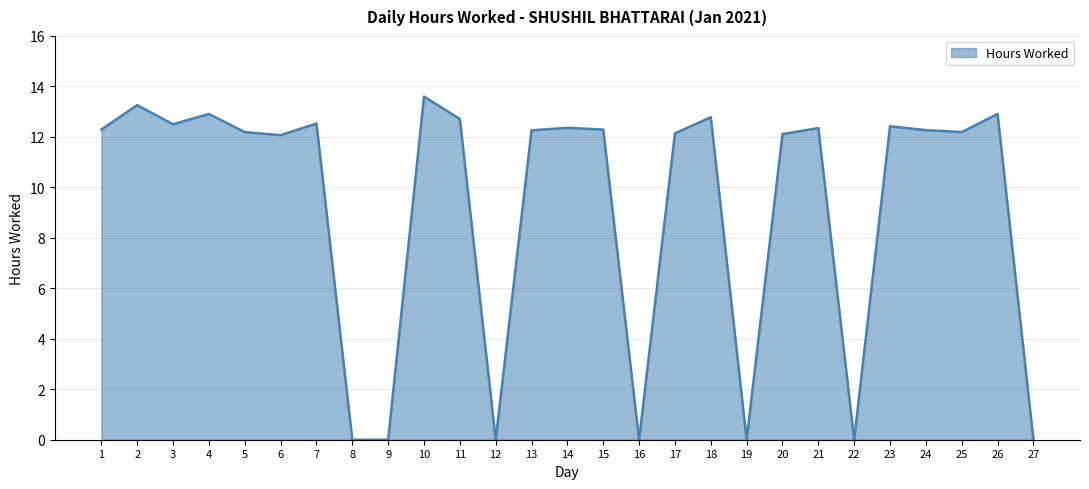

The chart shows a value of 12.4 at 14. True or false?

True